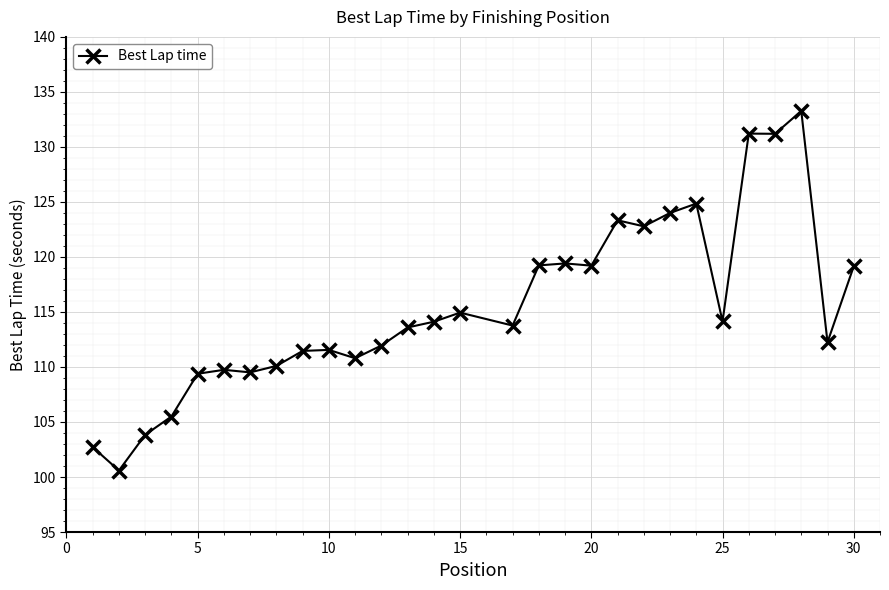

How many data points are less than 113?

13